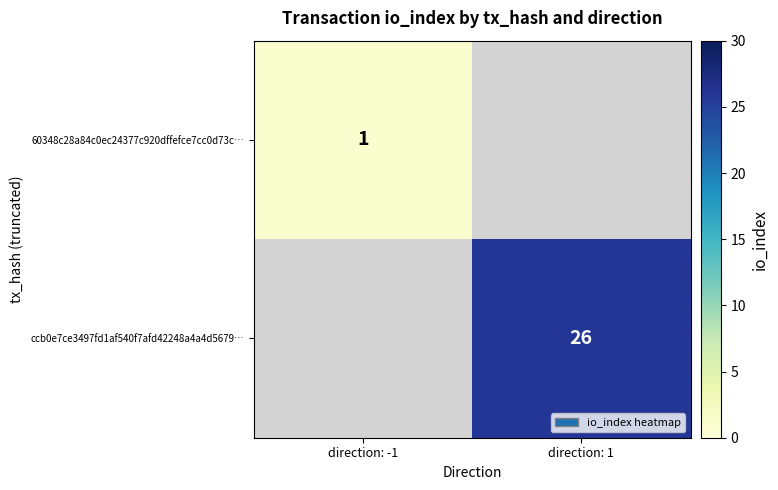

Is it true that ccb0e7ce3497fd1af540f7afd42248a4a4d5679… equals 26 at direction: 1?

True